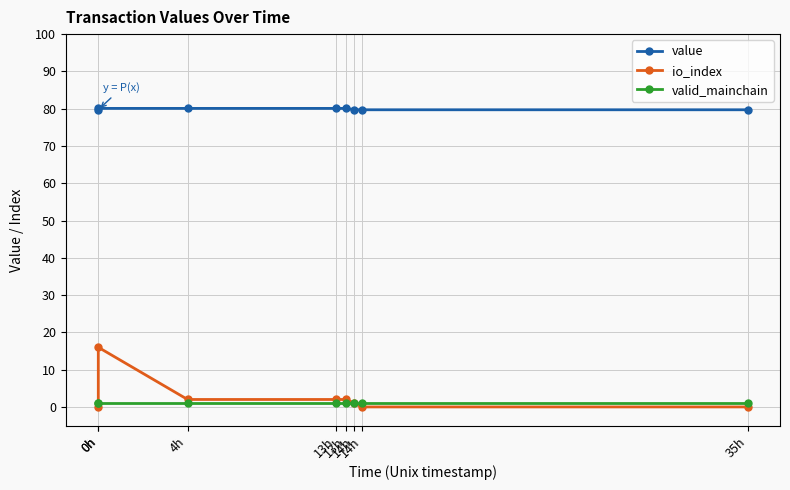

List the series in order of their peak value, lowest first.

valid_mainchain, io_index, value